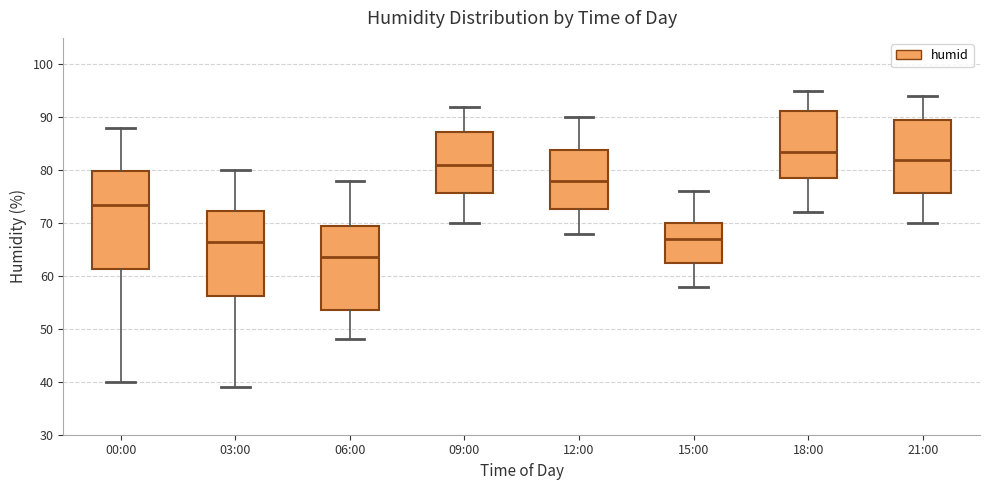

Where does the lower whisker of the box for 09:00 end on the y-axis? The values are not printed on the chart, so give them approximately, as read against the axis.

70